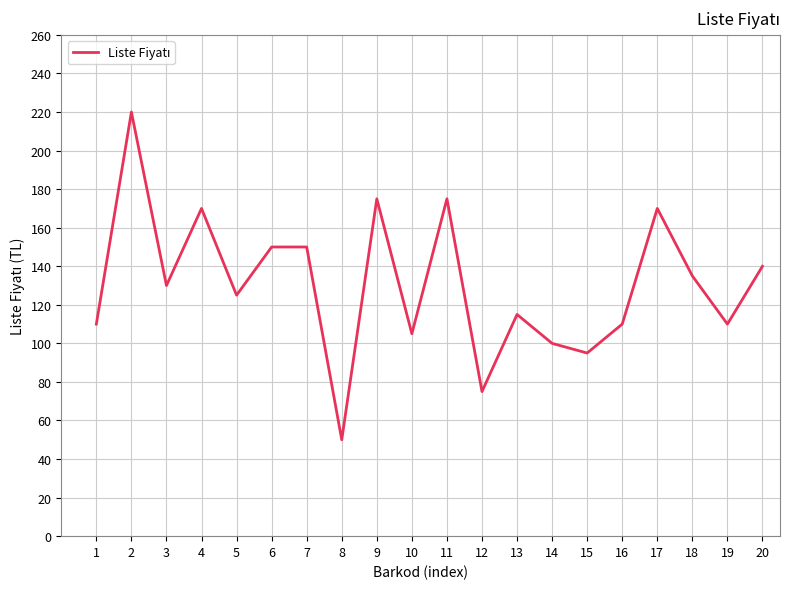

Is it true that the value at 17 is 267?

False